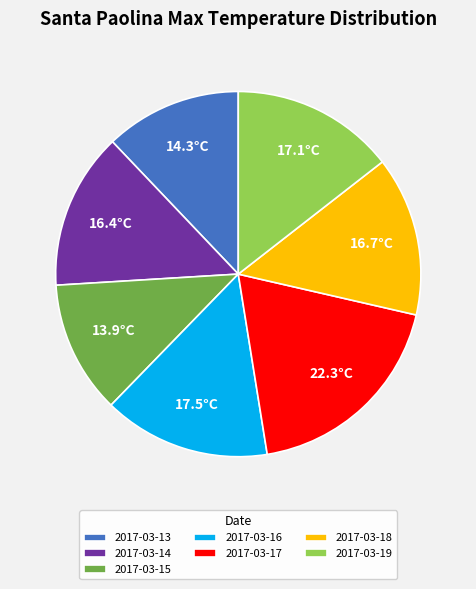

What is the largest slice in the pie chart?

2017-03-17